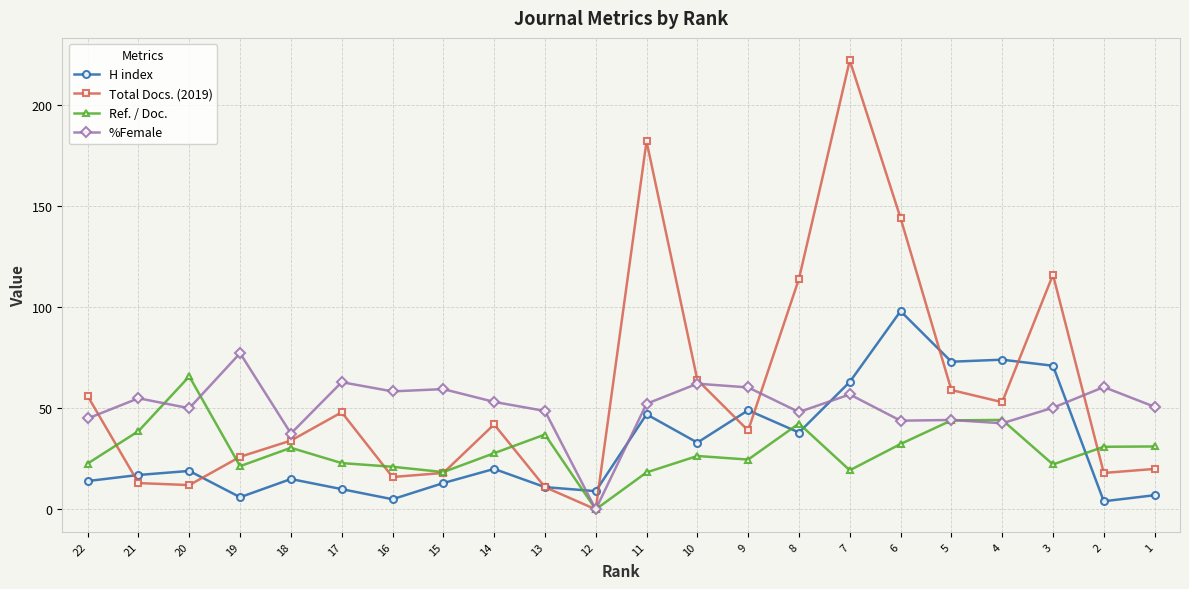

At which label does H index first exceed 19?

14